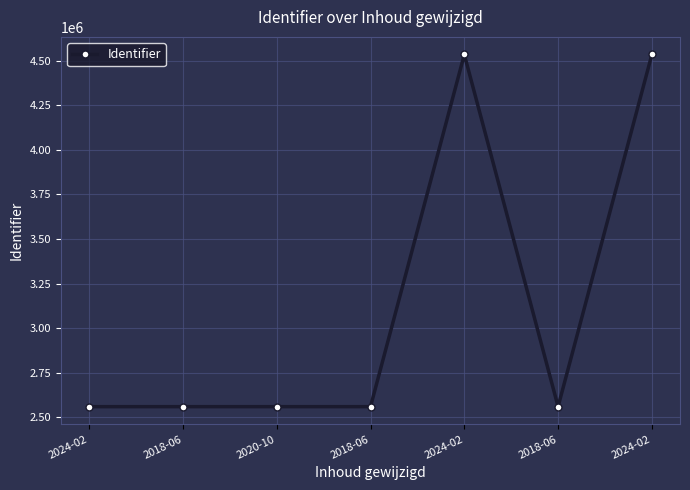

True or false: there are more than 1 points higher than both neighbors.

False